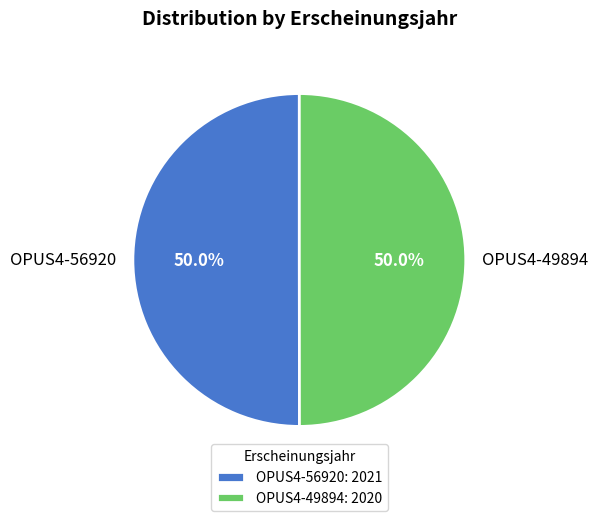

What portion of the pie excludes OPUS4-56920?

50.0%